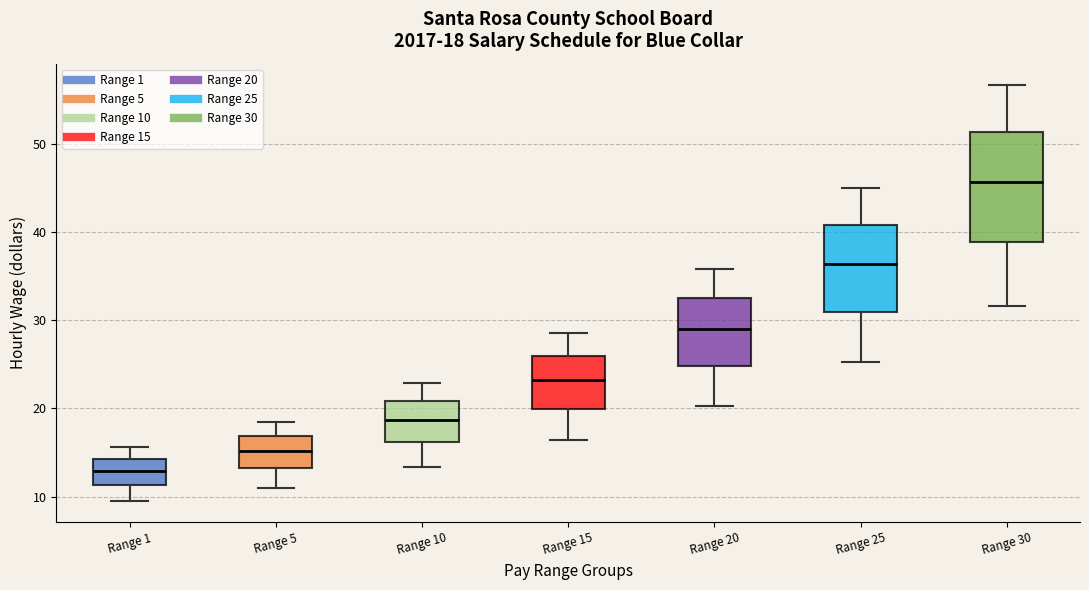

Which box's median line is the highest?

Range 30